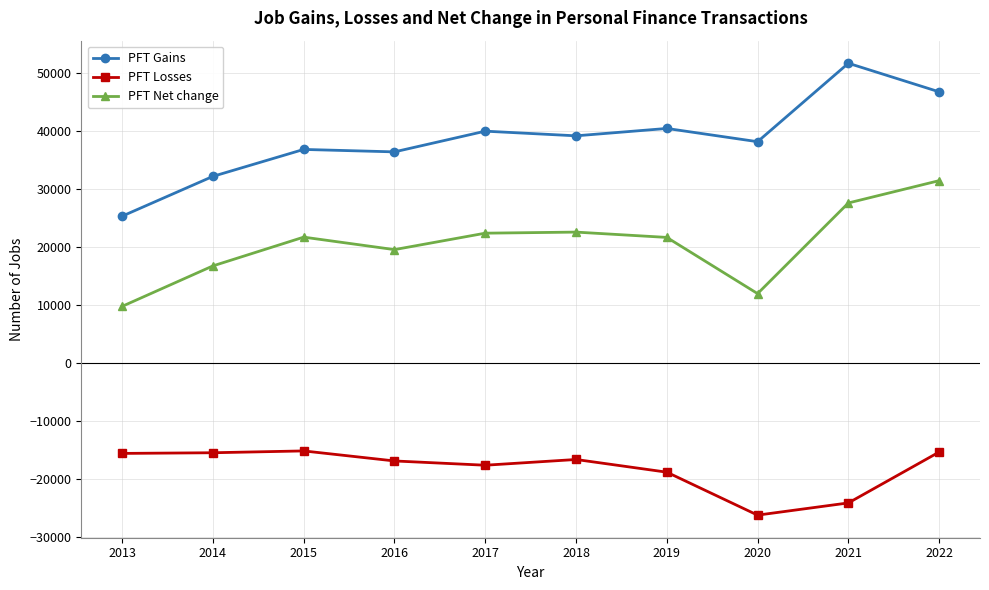

Which series has the widest spread of values?

PFT Gains